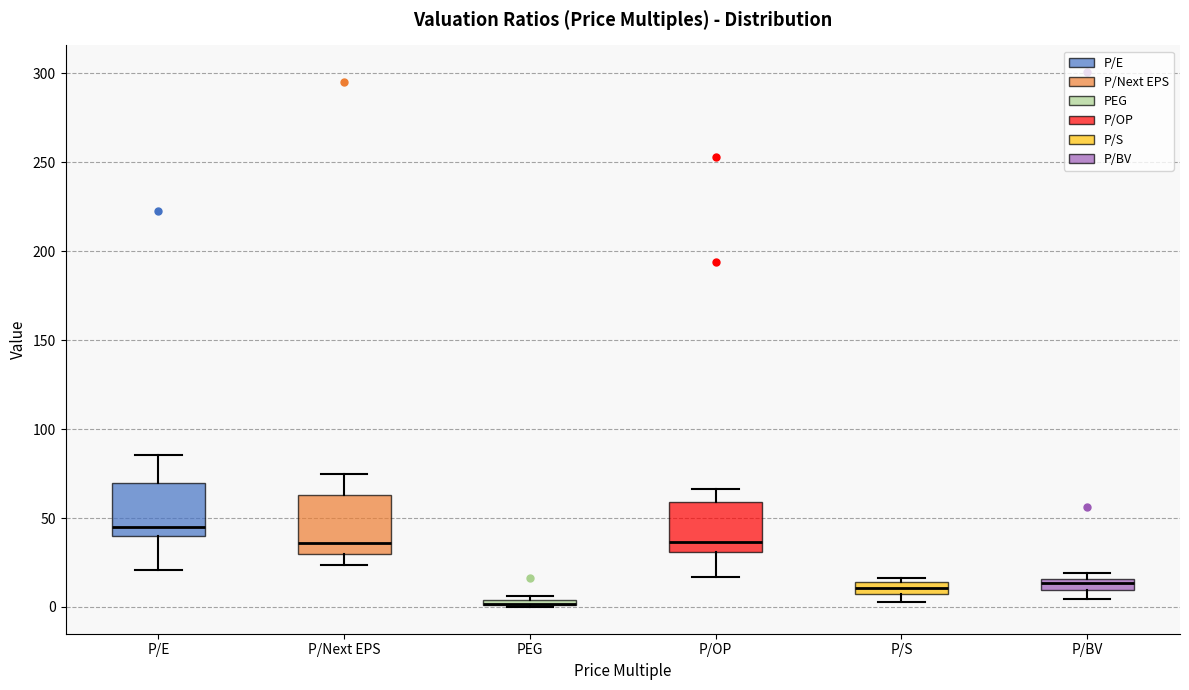

Where is the upper edge of the box for PEG on the y-axis? The values are not printed on the chart, so give them approximately, as read against the axis.

5